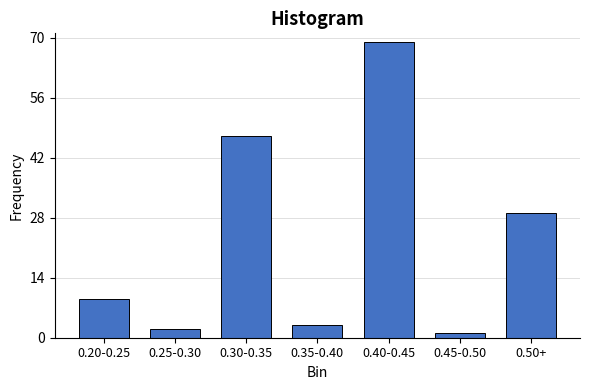

Reading right to left, what are all the values shown in this chart?

0.50+=29	0.45-0.50=1	0.40-0.45=69	0.35-0.40=3	0.30-0.35=47	0.25-0.30=2	0.20-0.25=9